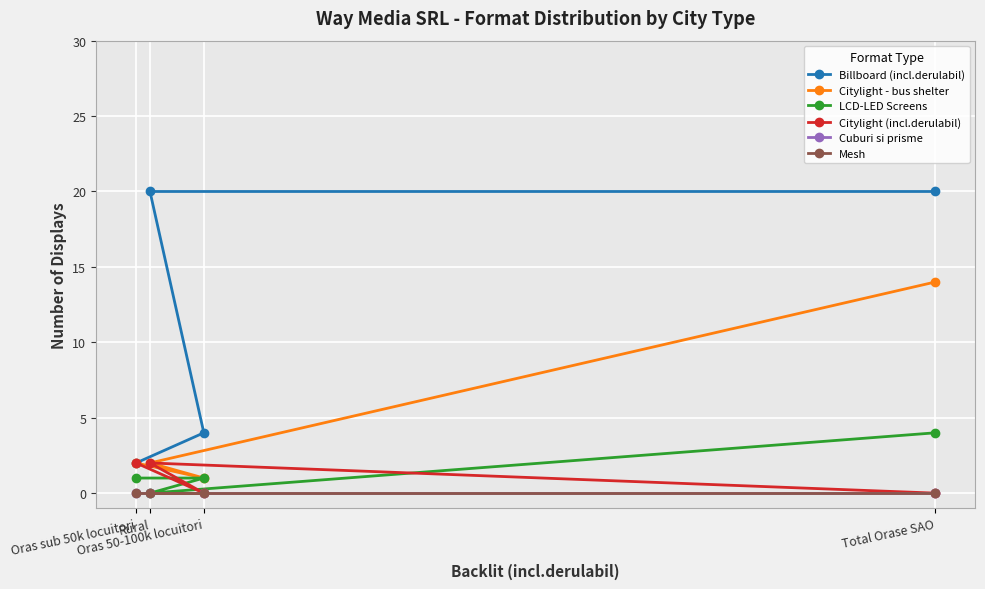

Which category has the lowest value in the Cuburi si prisme series?

Total Orase SAO